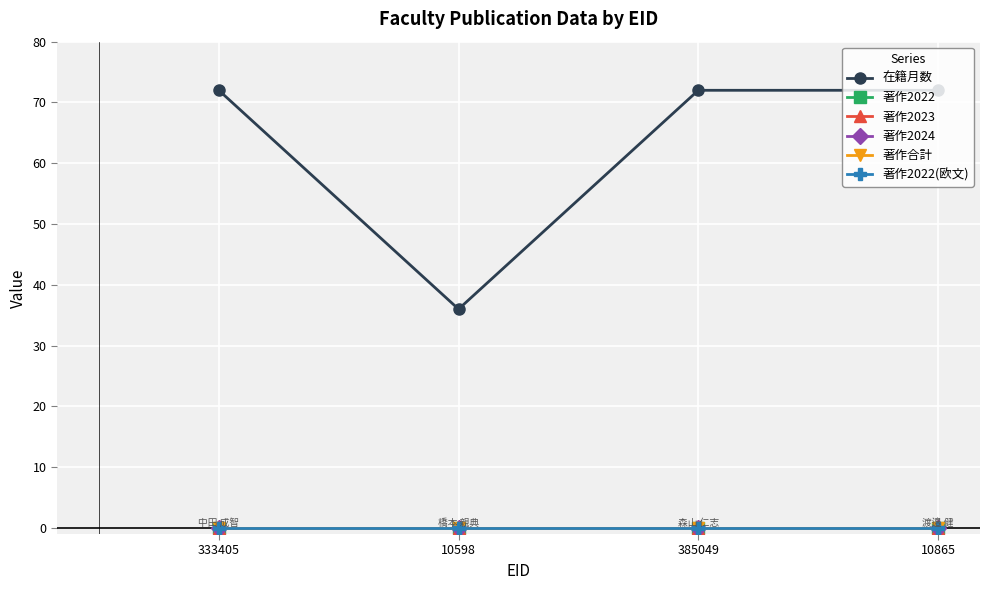

Reading right to left, extract all data points from this chart.

在籍月数: 10865=72	385049=72	10598=36	333405=72
著作2022: 10865=0	385049=0	10598=0	333405=0
著作2023: 10865=0	385049=0	10598=0	333405=0
著作2024: 10865=0	385049=0	10598=0	333405=0
著作合計: 10865=0	385049=0	10598=0	333405=0
著作2022(欧文): 10865=0	385049=0	10598=0	333405=0